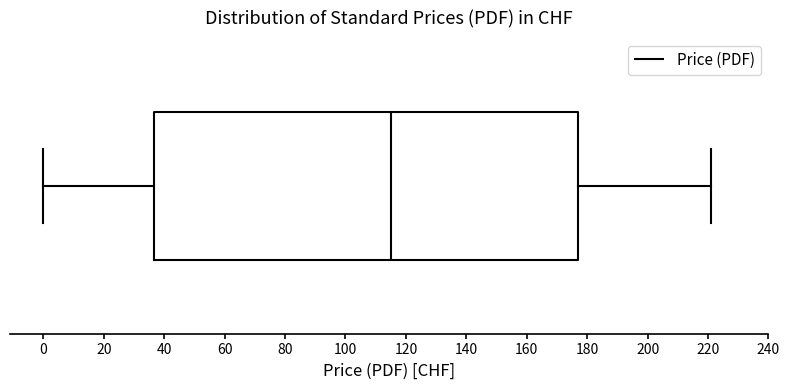

Transcribe this box plot: give where the median line is, the range the box spans, and where the two whiskers end, as read against the x-axis. The values are not printed on the chart, so give them approximately, as read against the axis.

median 116, box 36 to 178, whiskers 0 to 222